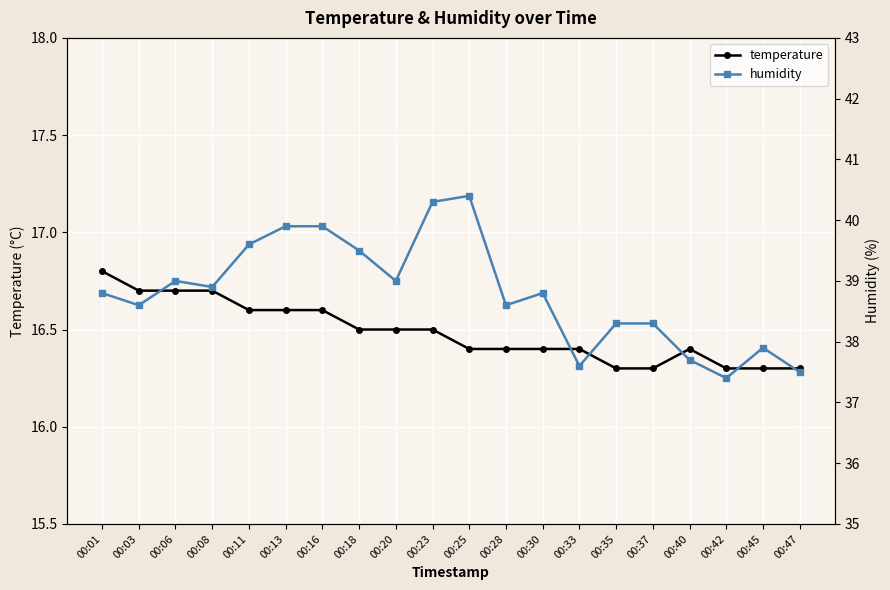

What is the sum of all temperature values?

329.7